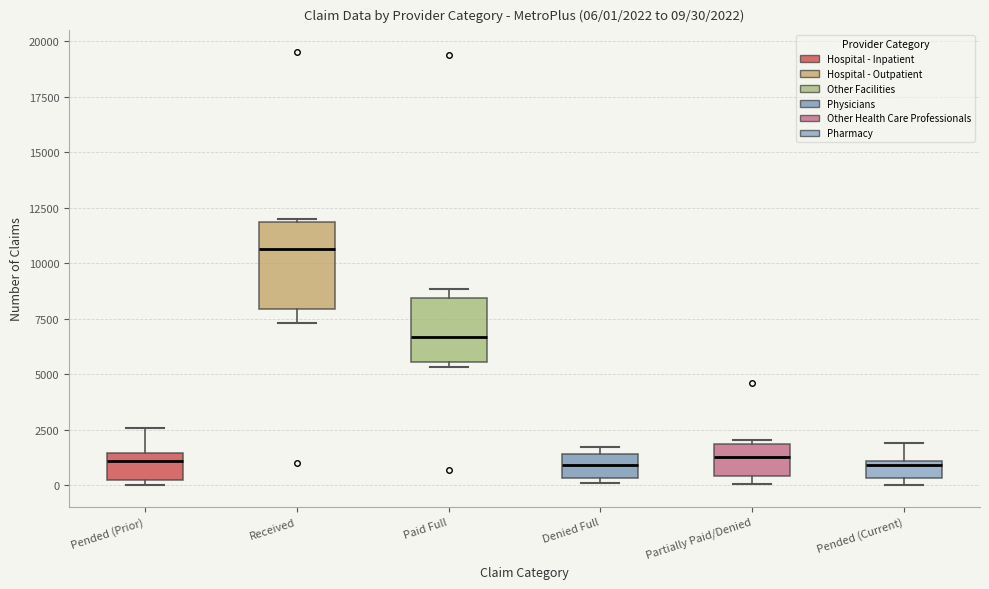

Which box is the tallest, from its lower edge to its upper edge?

Received